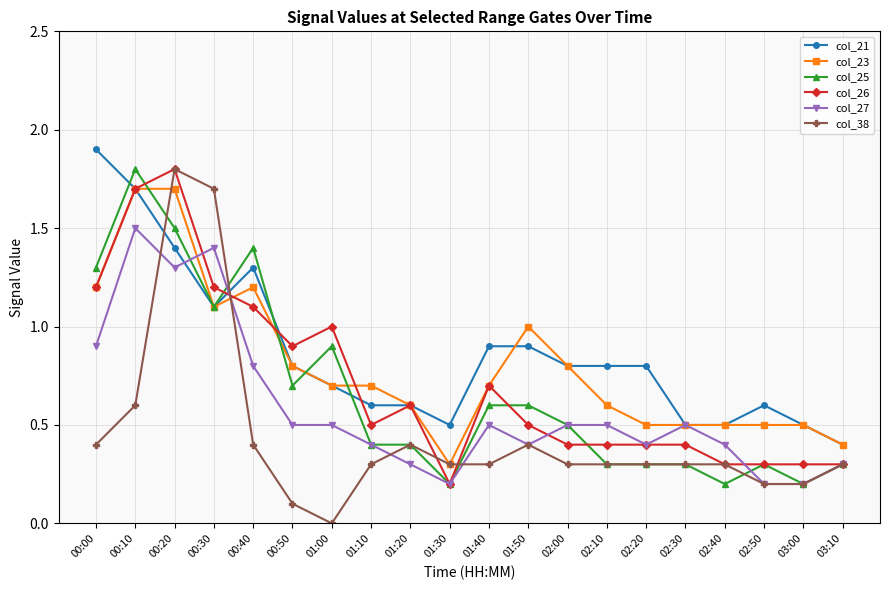

Reading left to right, list all the values displayed in this chart.

col_21: 1.9	1.7	1.4	1.1	1.3	0.8	0.7	0.6	0.6	0.5	0.9	0.9	0.8	0.8	0.8	0.5	0.5	0.6	0.5	0.4
col_23: 1.2	1.7	1.7	1.1	1.2	0.8	0.7	0.7	0.6	0.3	0.7	1.0	0.8	0.6	0.5	0.5	0.5	0.5	0.5	0.4
col_25: 1.3	1.8	1.5	1.1	1.4	0.7	0.9	0.4	0.4	0.2	0.6	0.6	0.5	0.3	0.3	0.3	0.2	0.3	0.2	0.3
col_26: 1.2	1.7	1.8	1.2	1.1	0.9	1.0	0.5	0.6	0.2	0.7	0.5	0.4	0.4	0.4	0.4	0.3	0.3	0.3	0.3
col_27: 0.9	1.5	1.3	1.4	0.8	0.5	0.5	0.4	0.3	0.2	0.5	0.4	0.5	0.5	0.4	0.5	0.4	0.2	0.2	0.3
col_38: 0.4	0.6	1.8	1.7	0.4	0.1	0.0	0.3	0.4	0.3	0.3	0.4	0.3	0.3	0.3	0.3	0.3	0.2	0.2	0.3